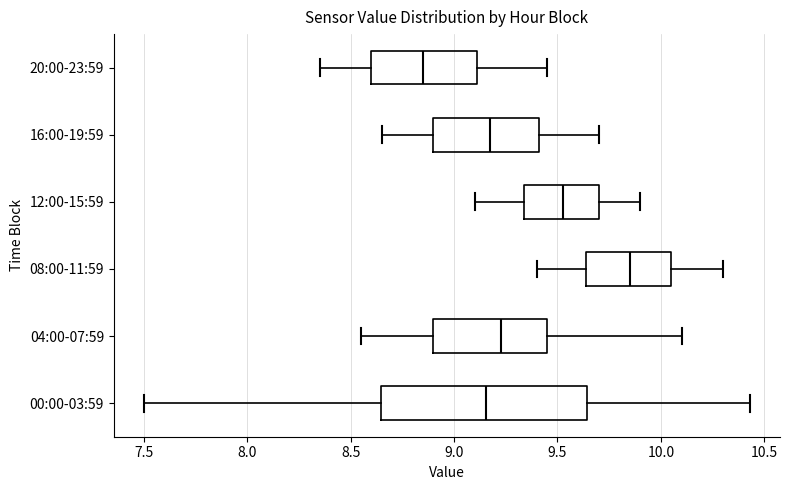

Comparing the boxes themselves (not the whiskers), which one is the widest?

00:00-03:59